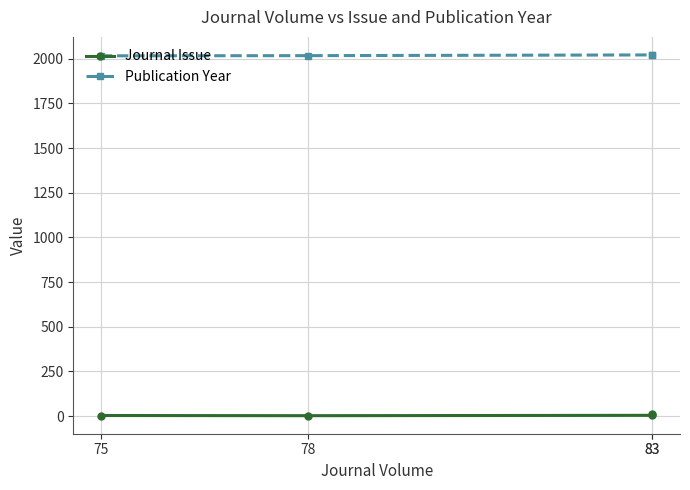

Does the chart have visible grid lines?

Yes